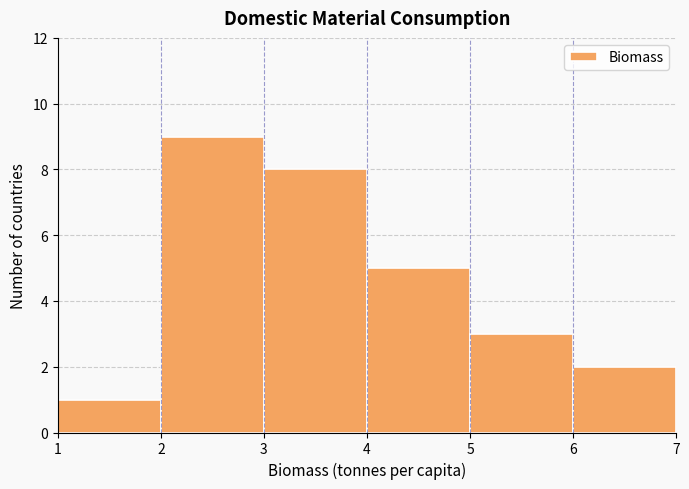

Reading left to right, list every bar in this chart as the range it spans on the x-axis followed by its height. The values are not printed on the chart, so give them approximately, as read against the axis.

1 to 2: 1
2 to 3: 9
3 to 4: 8
4 to 5: 5
5 to 6: 3
6 to 7: 2